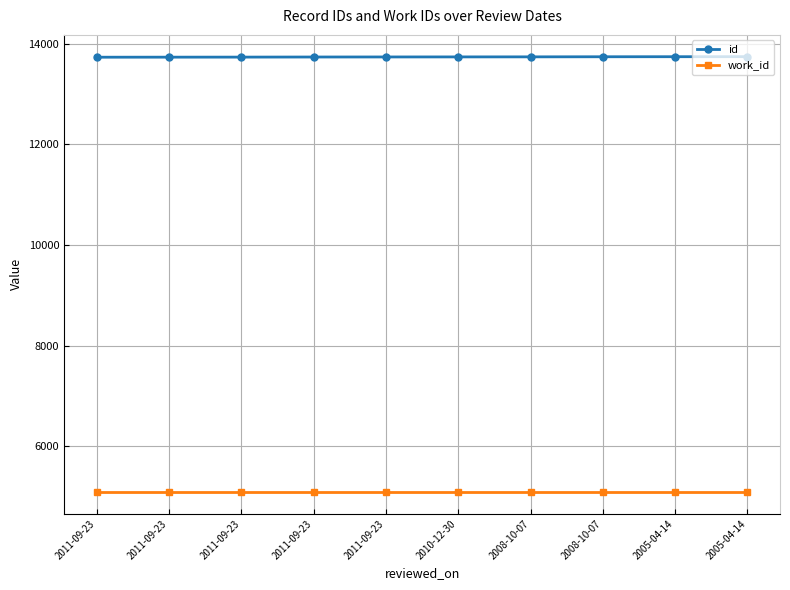

Count the number of data series in this chart.

2